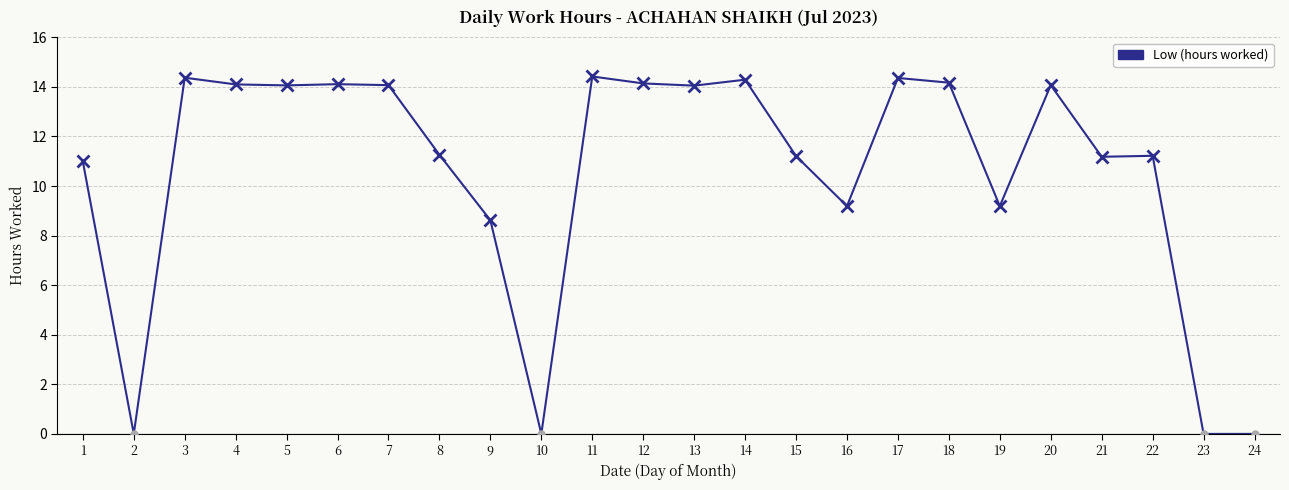

What is the ratio of the value at 1 to the value at 6?

0.8